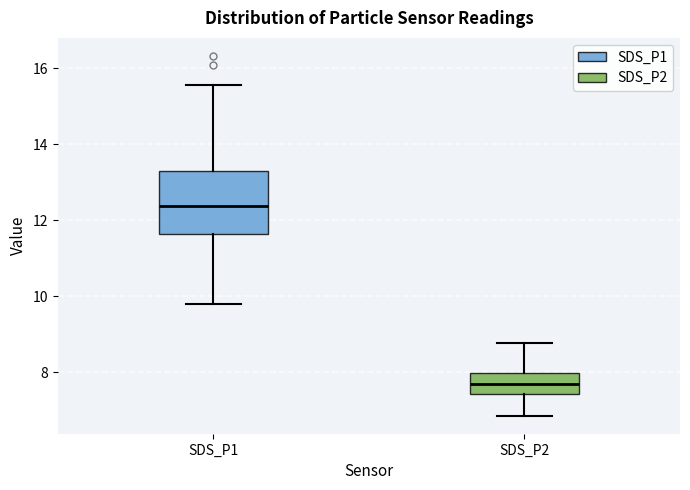

Where does the median line of the box for SDS_P1 sit on the y-axis? The values are not printed on the chart, so give them approximately, as read against the axis.

12.4